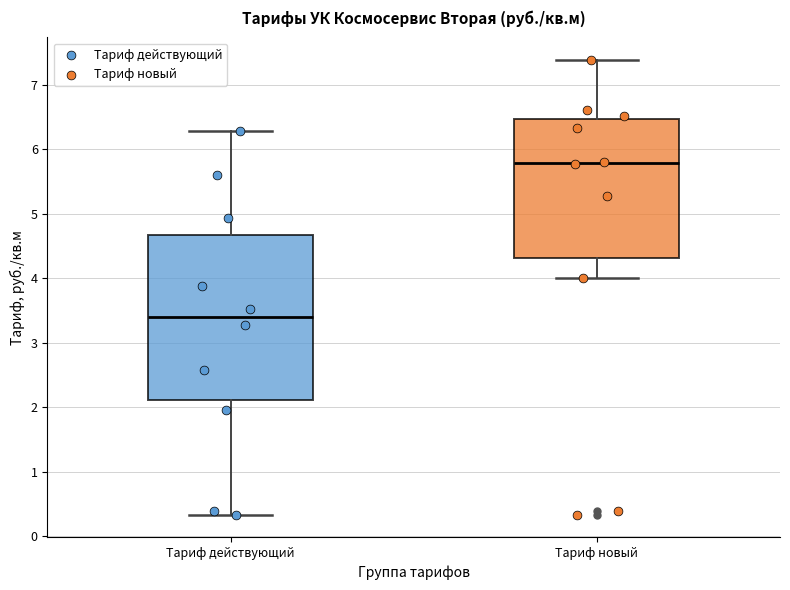

Reading left to right, transcribe this box plot: for each box, give where its median line is, the range the box spans, and where its two whiskers end, as read against the y-axis. The values are not printed on the chart, so give them approximately, as read against the axis.

Тариф действующий: median 3.4, box 2.1 to 4.7, whiskers 0.3 to 6.3
Тариф новый: median 5.8, box 4.3 to 6.5, whiskers 4.0 to 7.4